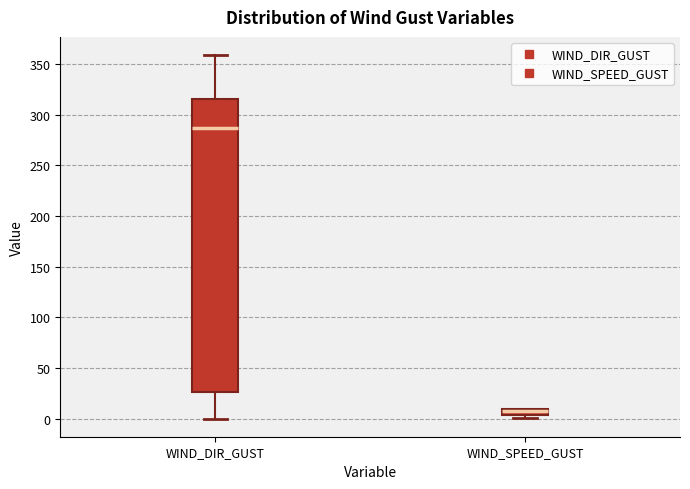

Where is the lower edge of the box for WIND_SPEED_GUST on the y-axis? The values are not printed on the chart, so give them approximately, as read against the axis.

5